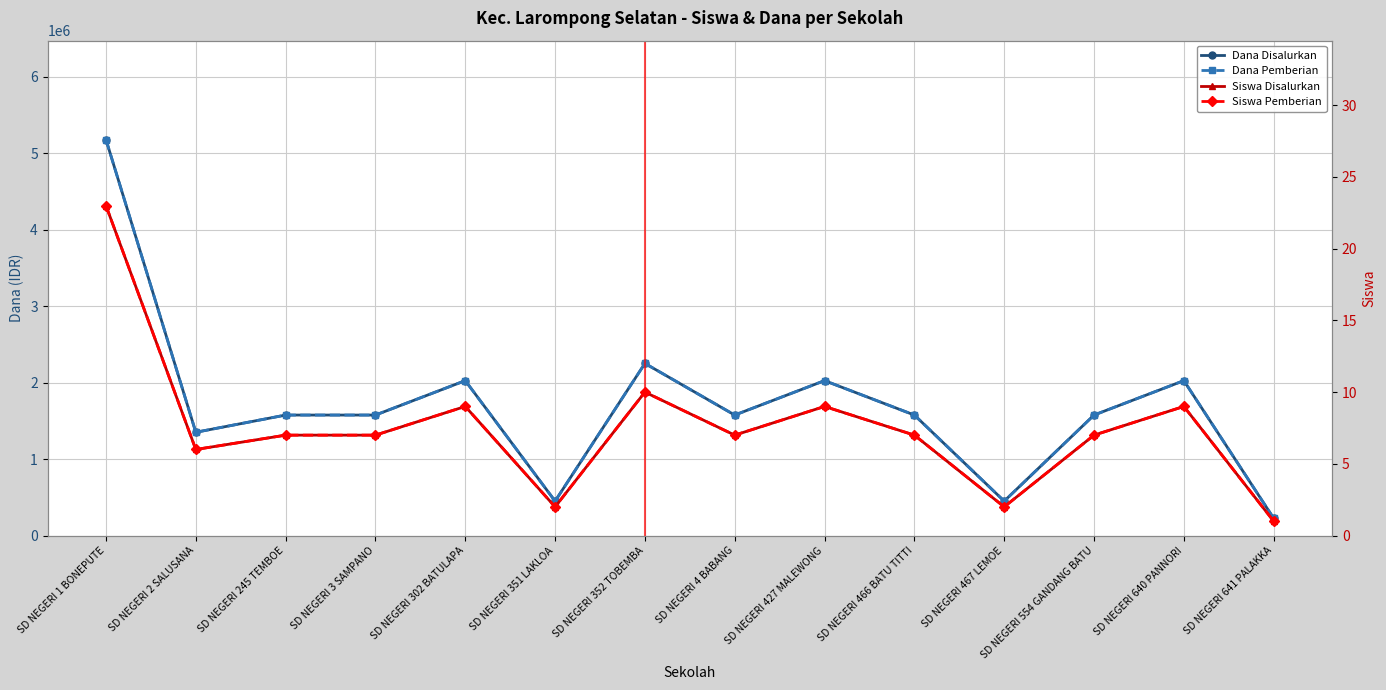

Is it true that Dana Pemberian equals 1575000 at SD NEGERI 3 SAMPANO?

True